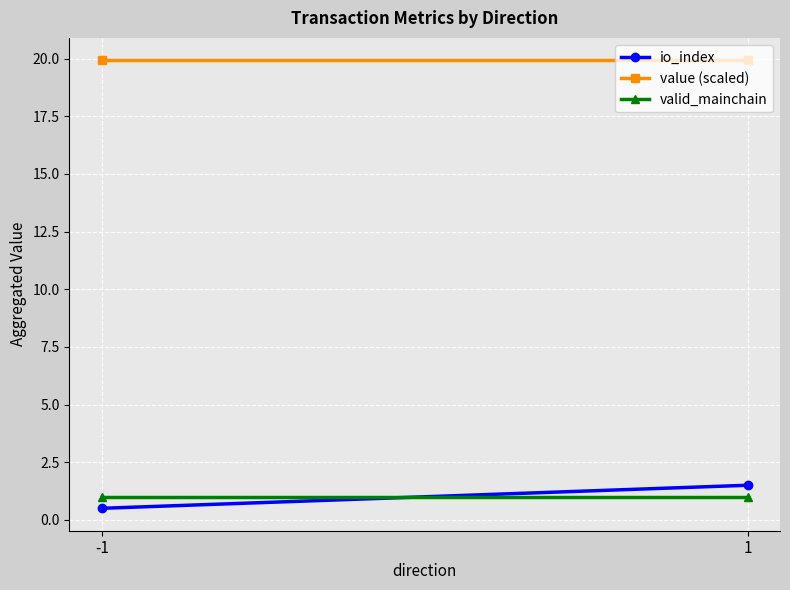

What are all the series names shown in the legend?

io_index, value (scaled), valid_mainchain